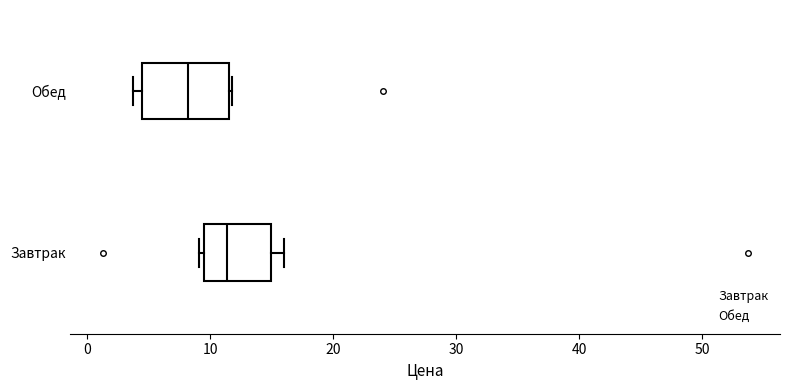

Which box's median line is the furthest to the left?

Обед